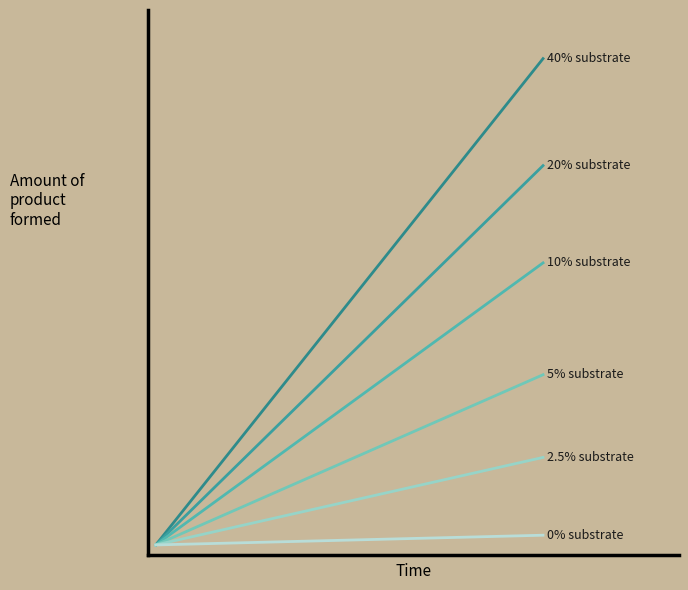

Reading left to right, transcribe all the data shown in this chart.

40% substrate: 0.0	0.1	0.2	0.3	0.4	0.6	0.7	0.8	0.9	1.0
20% substrate: 0.0	0.1	0.2	0.3	0.3	0.4	0.5	0.6	0.7	0.8
10% substrate: 0.0	0.1	0.1	0.2	0.3	0.3	0.4	0.5	0.5	0.6
5% substrate: 0.0	0.0	0.1	0.1	0.2	0.2	0.2	0.3	0.3	0.3
2.5% substrate: 0.0	0.0	0.0	0.1	0.1	0.1	0.1	0.1	0.2	0.2
0% substrate: 0.0	0.0	0.0	0.0	0.0	0.0	0.0	0.0	0.0	0.0